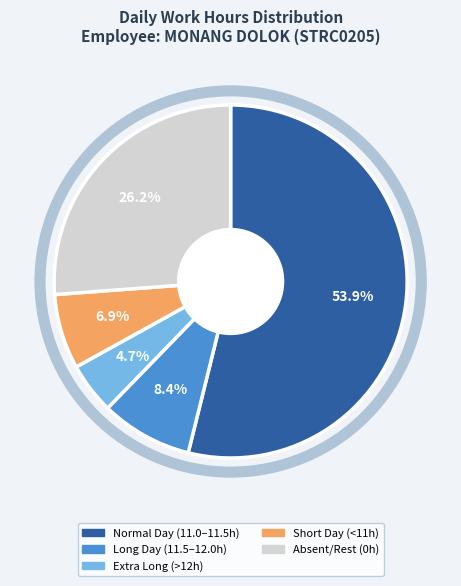

Is there any slice that represents more than half of the pie?

Yes